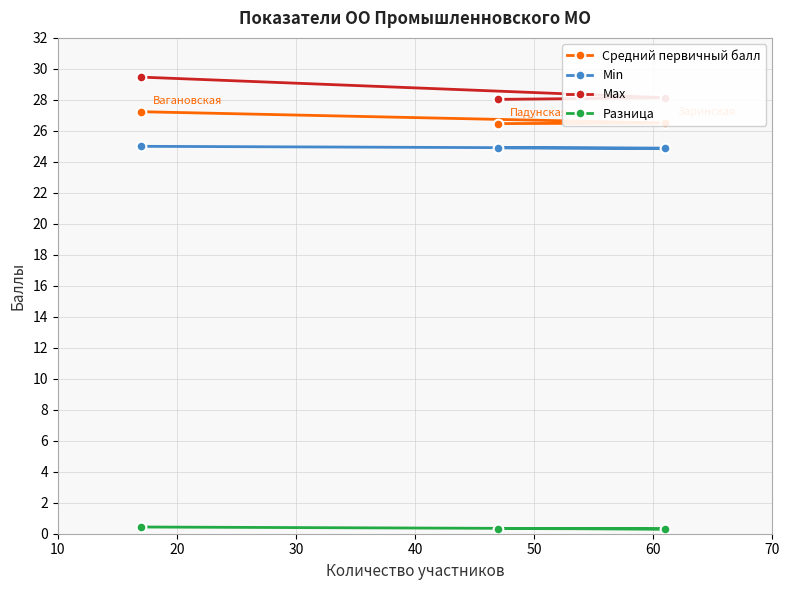

At how many categories does at least one series exceed 7?

3